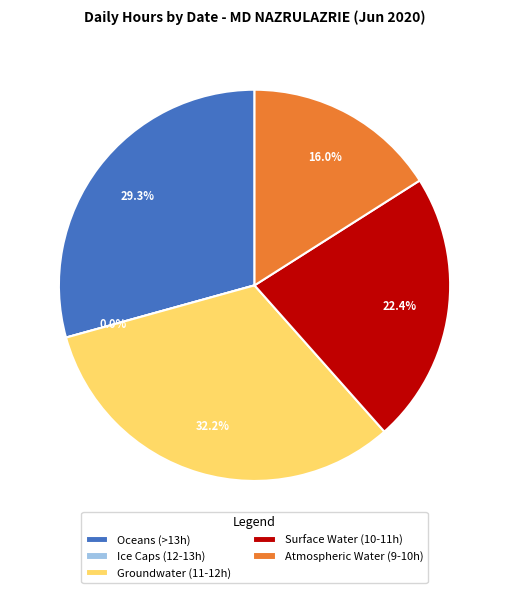

True or false: 15-Mon accounts for 1% of the total.

False